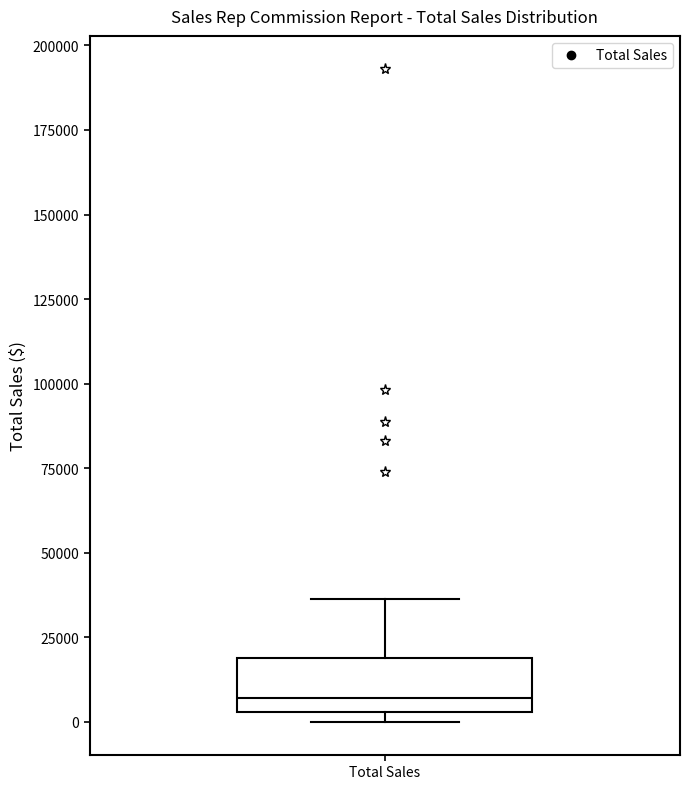

Read this box plot against the y-axis: the position of the median line, the range covered by the box, and the ends of both whiskers. The values are not printed on the chart, so give them approximately, as read against the axis.

median 5000 (just above the box's lower edge), box 5000 to 20000, whiskers 0 to 35000